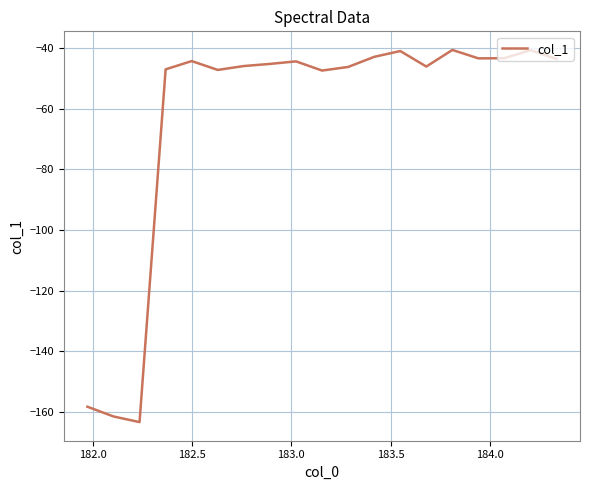

What is the minimum value shown in the chart?

-163.3